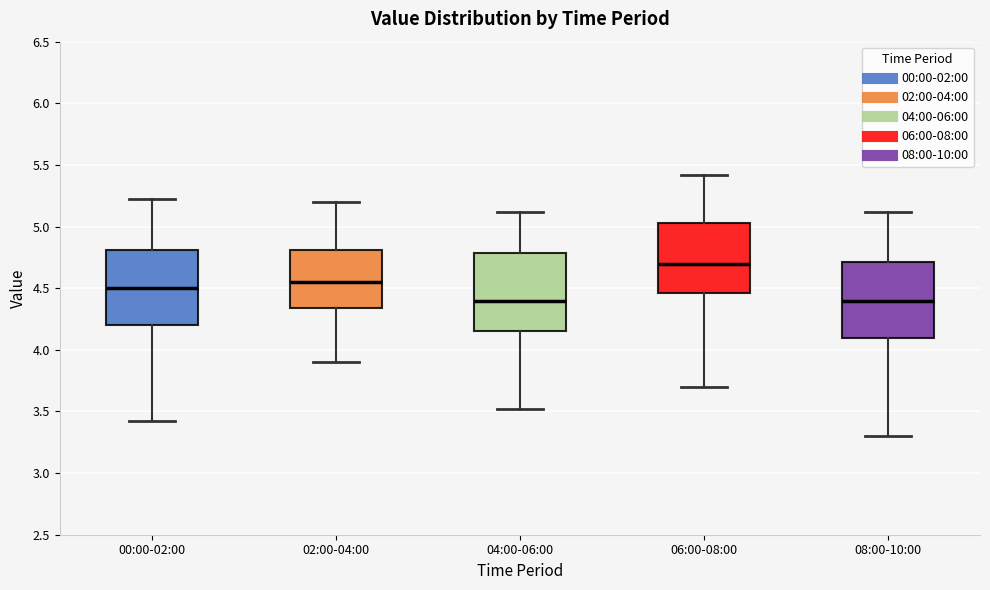

Reading left to right, transcribe this box plot: for each box, give where its median line is, the range the box spans, and where its two whiskers end, as read against the y-axis. The values are not printed on the chart, so give them approximately, as read against the axis.

00:00-02:00: median 4.50, box 4.20 to 4.80, whiskers 3.40 to 5.20
02:00-04:00: median 4.55, box 4.35 to 4.80, whiskers 3.90 to 5.20
04:00-06:00: median 4.40, box 4.15 to 4.80, whiskers 3.50 to 5.10
06:00-08:00: median 4.70, box 4.45 to 5.05, whiskers 3.70 to 5.40
08:00-10:00: median 4.40, box 4.10 to 4.70, whiskers 3.30 to 5.10